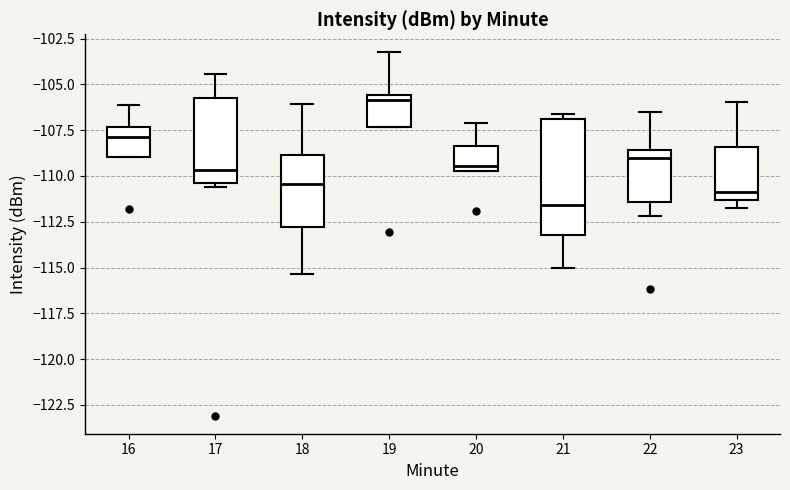

Reading left to right, read every box against the y-axis: the position of its median line, the range the box covers, and the ends of its whiskers. The values are not printed on the chart, so give them approximately, as read against the axis.

16: median -108.0, box -109.0 to -107.5, whiskers -109.0 to -106.0
17: median -109.5, box -110.5 to -105.5, whiskers -110.5 (just below the box's lower edge) to -104.5
18: median -110.5, box -113.0 to -109.0, whiskers -115.5 to -106.0
19: median -106.0, box -107.5 to -105.5, whiskers -107.5 to -103.5
20: median -109.5 (just above the box's lower edge), box -109.5 to -108.5, whiskers -109.5 to -107.0
21: median -111.5, box -113.0 to -107.0, whiskers -115.0 to -106.5
22: median -109.0, box -111.5 to -108.5, whiskers -112.0 to -106.5
23: median -111.0, box -111.5 to -108.5, whiskers -111.5 (just below the box's lower edge) to -106.0